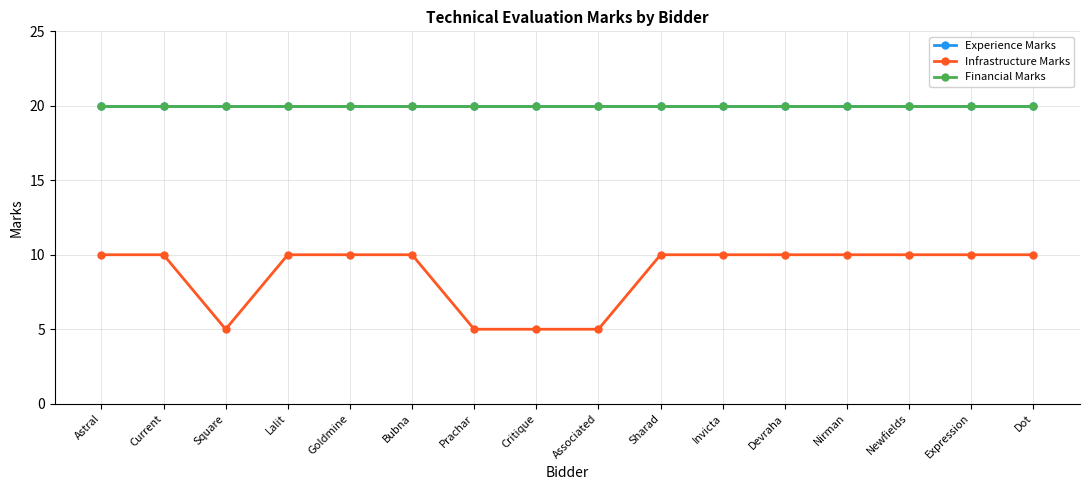

Does the chart have visible grid lines?

Yes